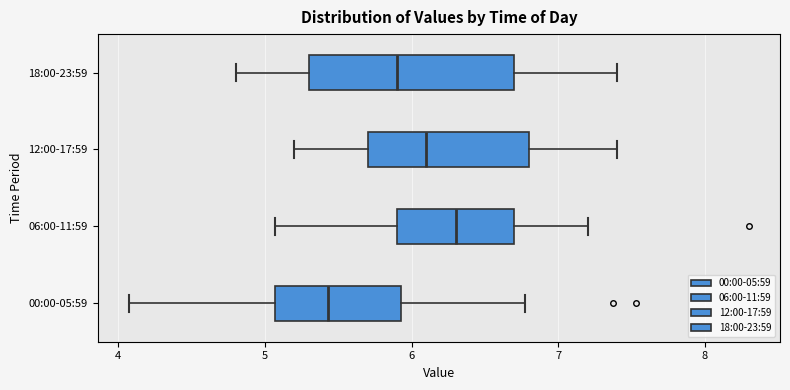

Which box's median line is the furthest to the right?

06:00-11:59